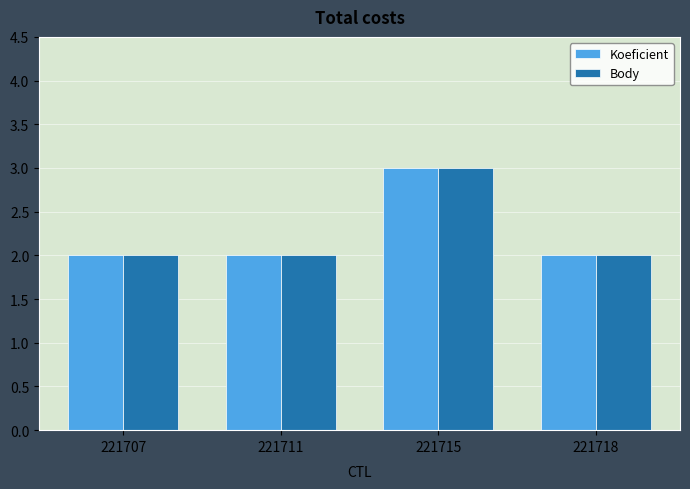

Reading right to left, list all the values displayed in this chart.

Koeficient: 221718=2	221715=3	221711=2	221707=2
Body: 221718=2	221715=3	221711=2	221707=2